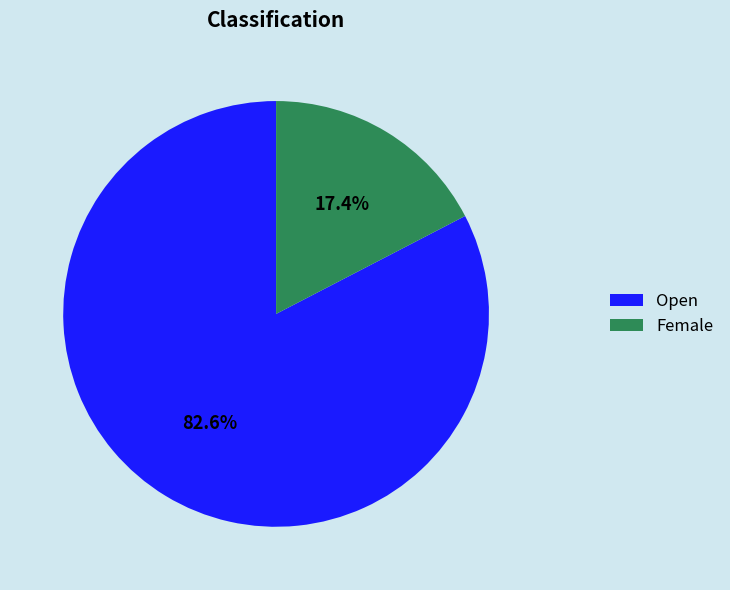

To the nearest percent, what is the combined percentage of Female and Open?

100%